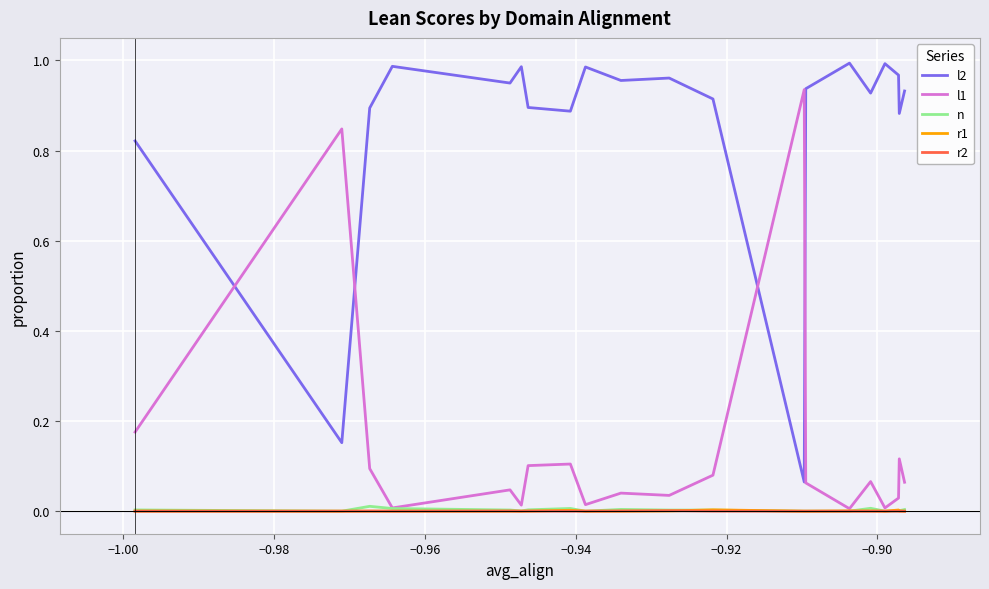

True or false: l2 and n intersect in this chart.

False